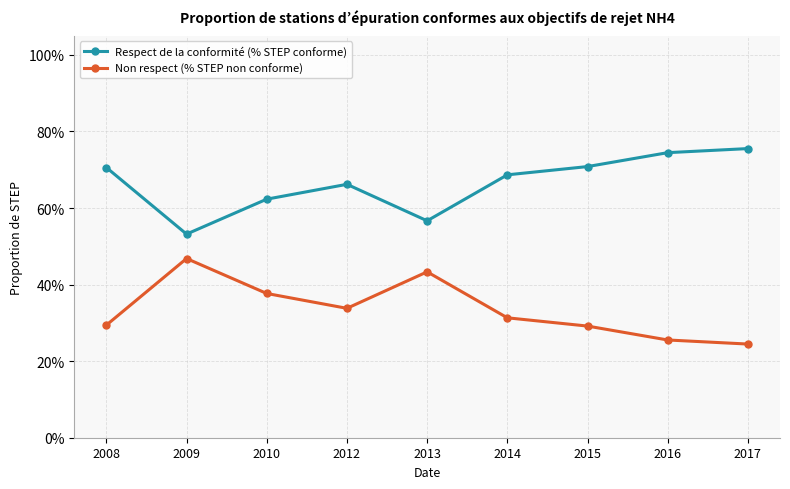

Is this an area chart (filled region under the line)?

No